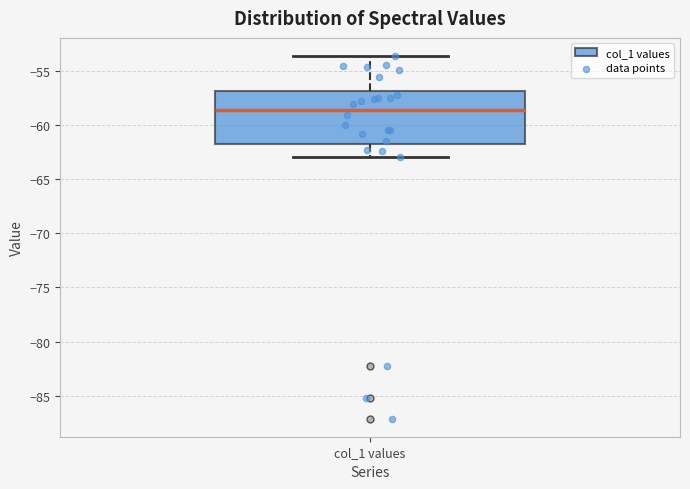

Where is the lower edge of the box for col_1 values on the y-axis? The values are not printed on the chart, so give them approximately, as read against the axis.

-61.5